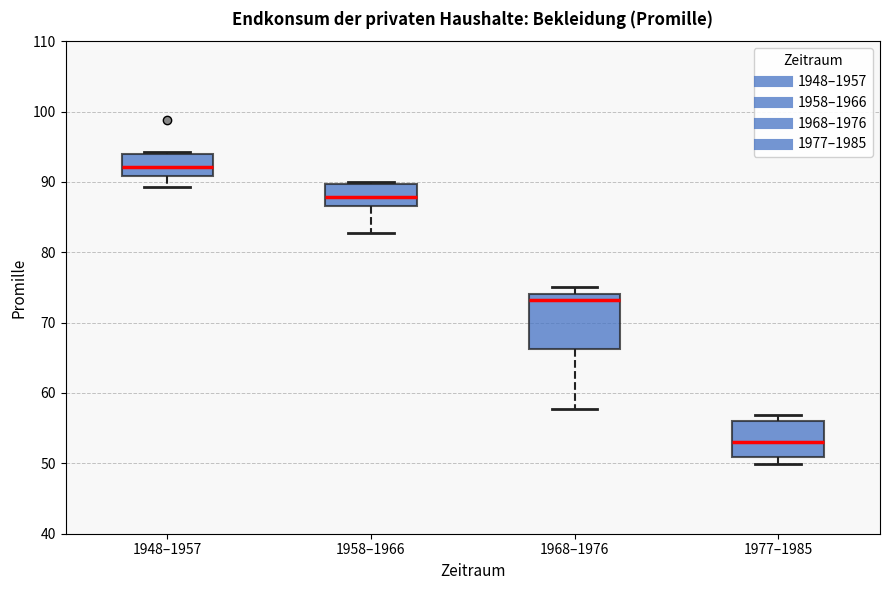

Reading left to right, read every box against the y-axis: the position of its median line, the range the box covers, and the ends of its whiskers. The values are not printed on the chart, so give them approximately, as read against the axis.

1948–1957: median 92, box 91 to 94, whiskers 89 to 94
1958–1966: median 88, box 87 to 90, whiskers 83 to 90
1968–1976: median 73, box 66 to 74, whiskers 58 to 75
1977–1985: median 53, box 51 to 56, whiskers 50 to 57